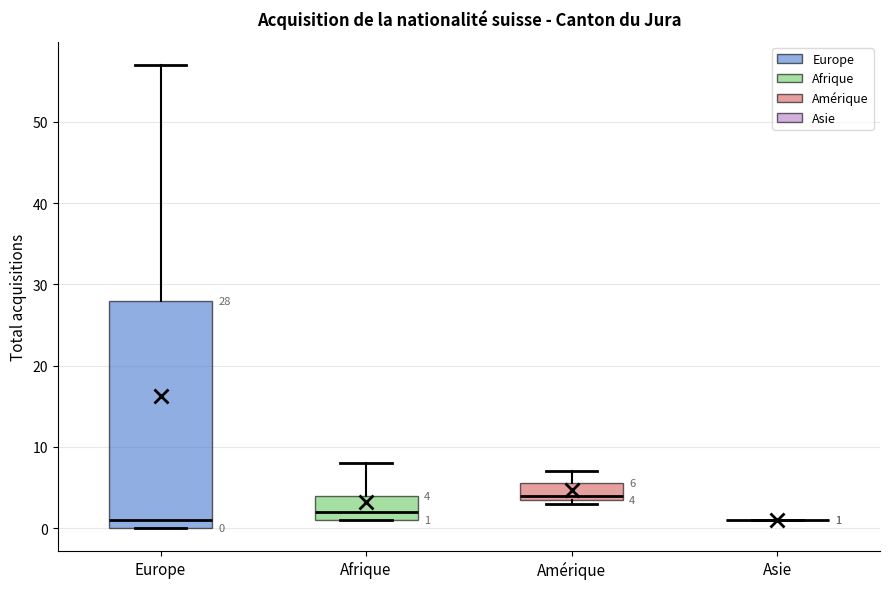

Which box is the tallest, from its lower edge to its upper edge?

Europe